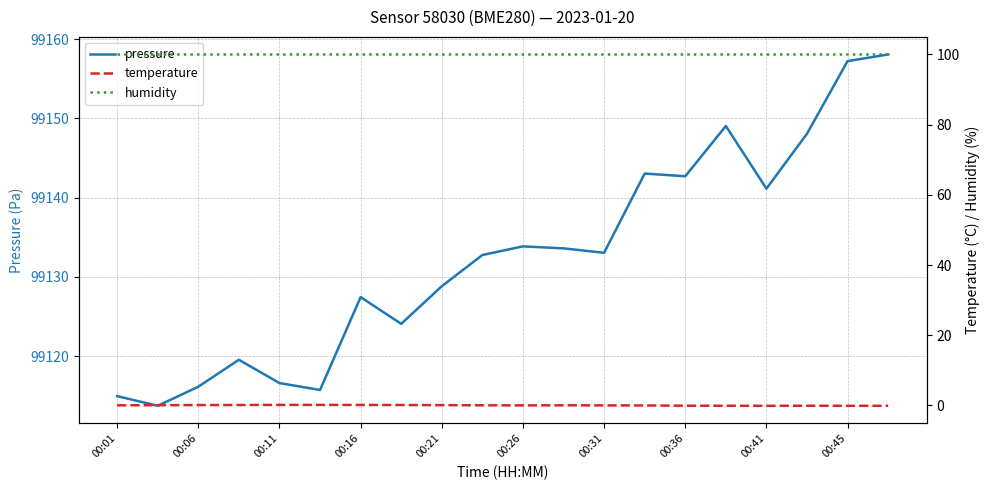

What is the minimum value for pressure?

99113.7